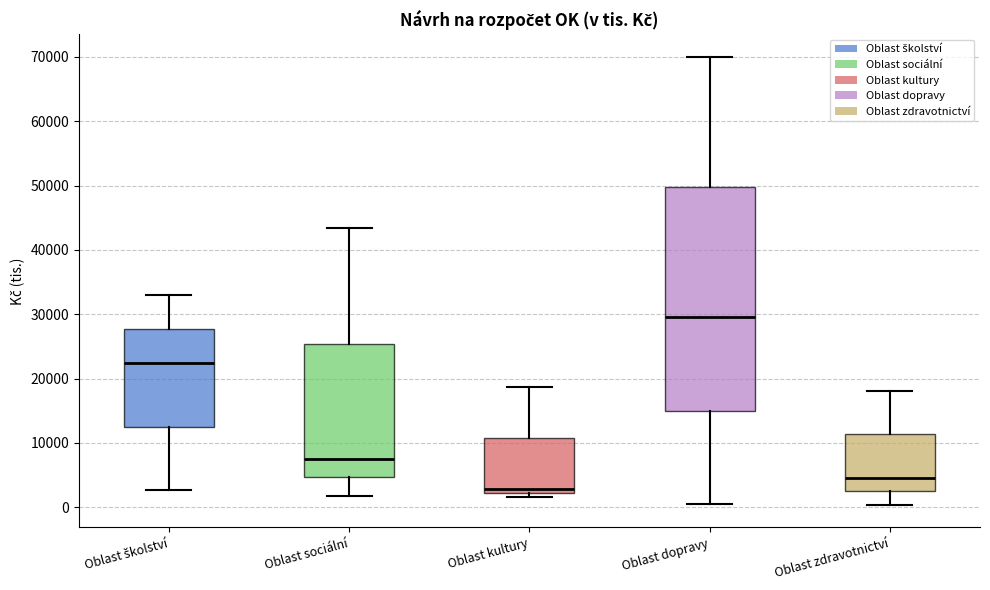

Reading left to right, read every box against the y-axis: the position of its median line, the range the box covers, and the ends of its whiskers. The values are not printed on the chart, so give them approximately, as read against the axis.

Oblast školství: median 22000, box 12000 to 28000, whiskers 3000 to 33000
Oblast sociální: median 8000, box 5000 to 25000, whiskers 2000 to 43000
Oblast kultury: median 3000, box 2000 to 11000, whiskers 2000 (just below the box's lower edge) to 19000
Oblast dopravy: median 30000, box 15000 to 50000, whiskers 1000 to 70000
Oblast zdravotnictví: median 5000, box 2000 to 11000, whiskers 0 to 18000